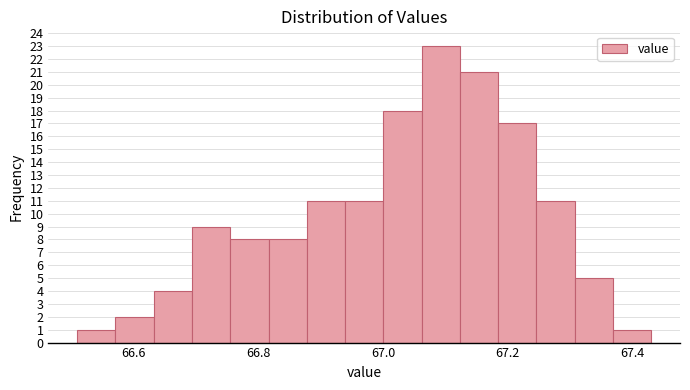

Around what value on the x-axis is the tallest bar? Give the approximate position of its centre, as read against the axis.

67.10